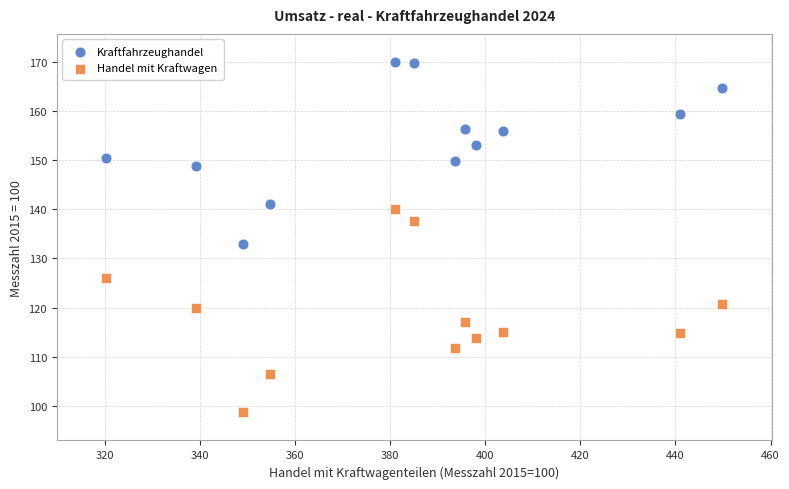

Across all data points, what is the range of X values (max minus min)?

129.6